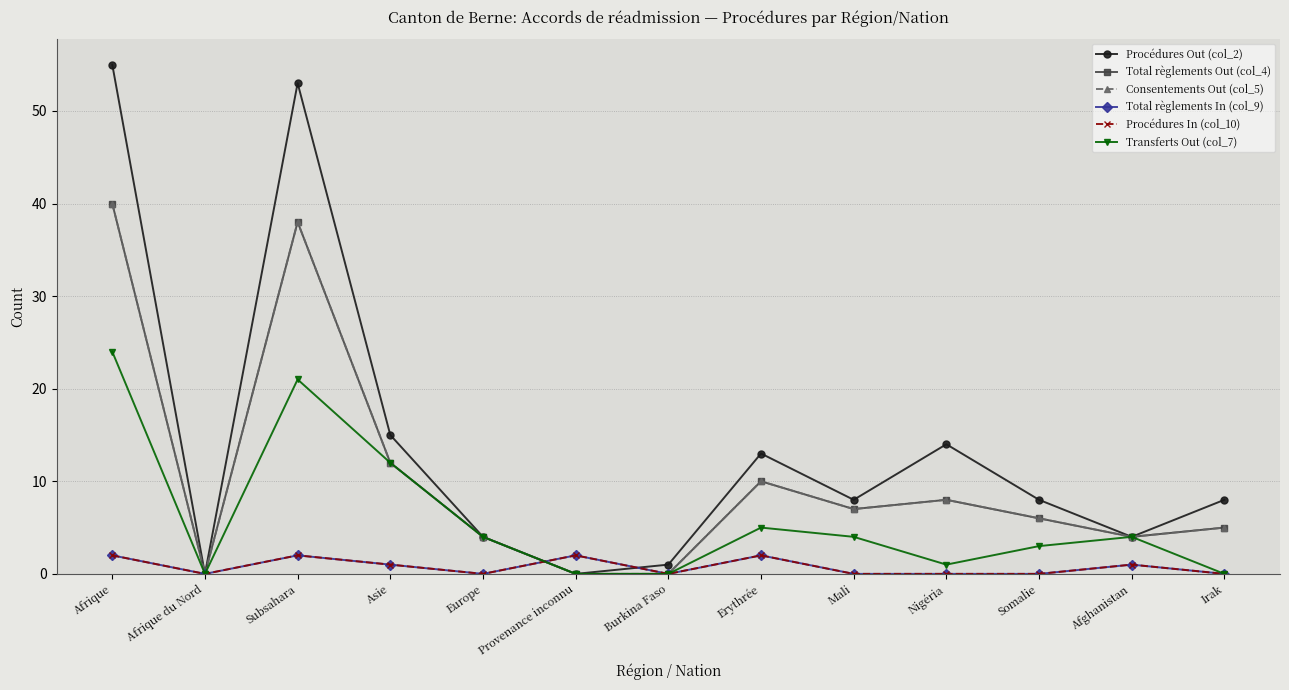

Reading left to right, what are all the values shown in this chart?

Procédures Out (col_2): 55	0	53	15	4	0	1	13	8	14	8	4	8
Total règlements Out (col_4): 40	0	38	12	4	0	0	10	7	8	6	4	5
Consentements Out (col_5): 40	0	38	12	4	0	0	10	7	8	6	4	5
Total règlements In (col_9): 2	0	2	1	0	2	0	2	0	0	0	1	0
Procédures In (col_10): 2	0	2	1	0	2	0	2	0	0	0	1	0
Transferts Out (col_7): 24	0	21	12	4	0	0	5	4	1	3	4	0